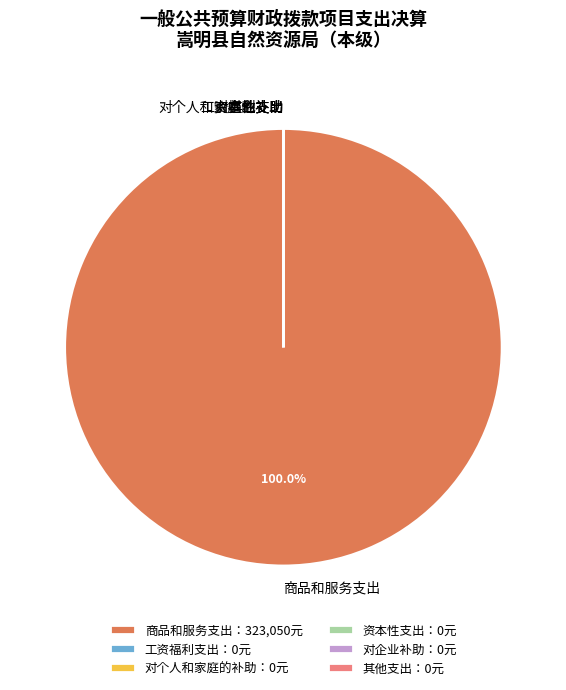

Which slice is the largest?

商品和服务支出